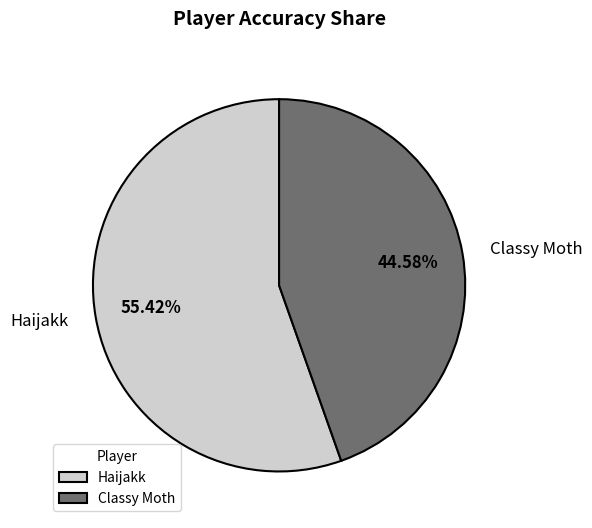

Is there a majority slice in this chart?

Yes